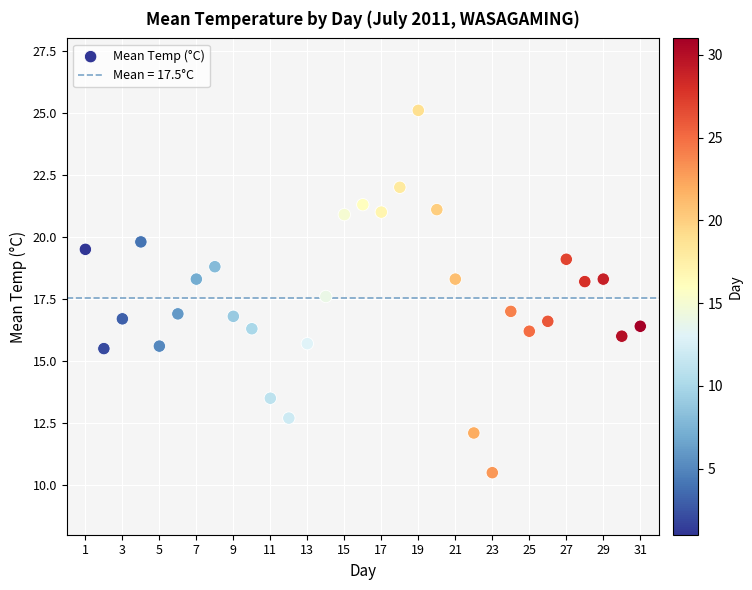

What is the range of X values (max minus min)?

30.0